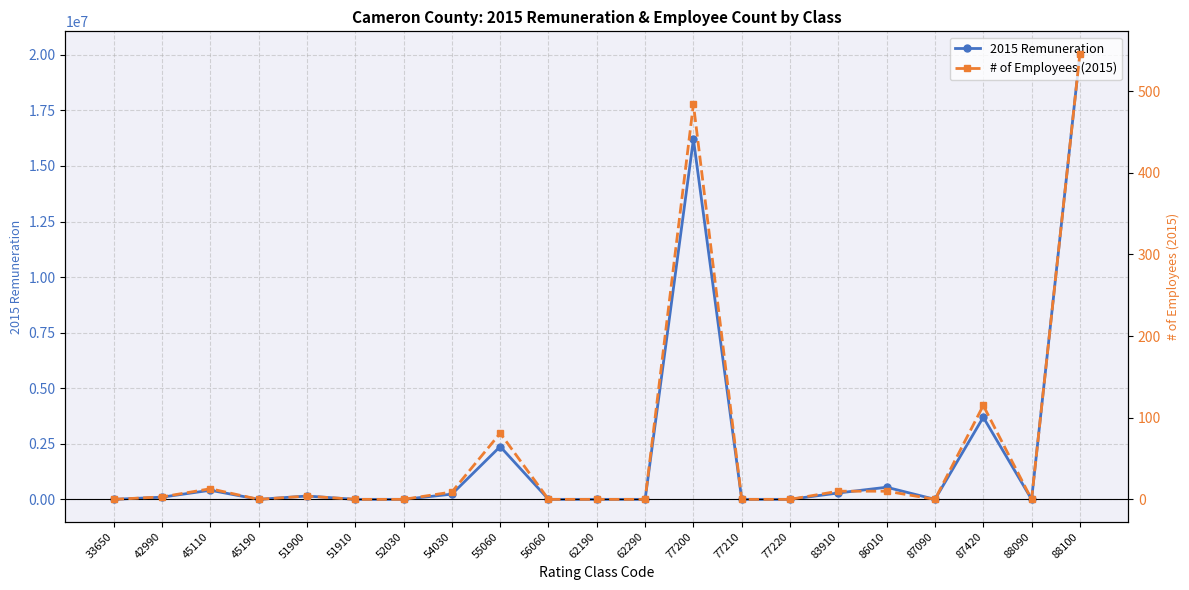

Reading right to left, what are all the values shown in this chart?

2015 Remuneration: 20053495.8	0.0	3694827.6	0.0	545063.5	287291.2	0.0	0.0	16201415.8	0.0	0.0	0.0	2376465.4	234213.4	0.0	0.0	149400.4	0.0	409546.3	98150.5	0.0
# of Employees (2015): 546.0	0.0	115.0	0.0	10.0	10.0	0.0	0.0	484.0	0.0	0.0	0.0	81.0	9.0	0.0	0.0	4.0	0.0	13.0	3.0	0.0